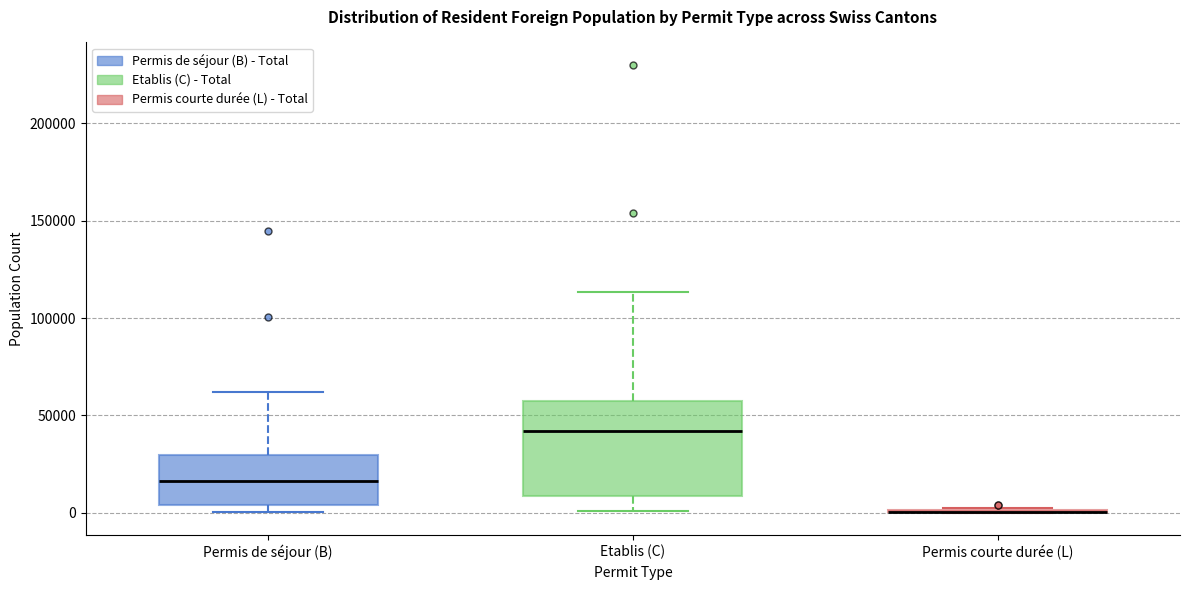

Which box is the tallest, from its lower edge to its upper edge?

Etablis (C)